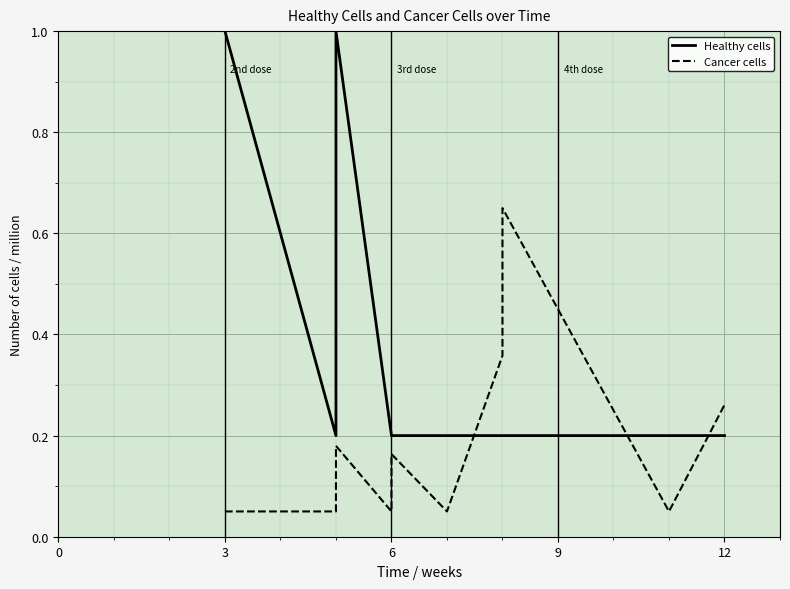

True or false: Healthy cells and Cancer cells intersect in this chart.

True